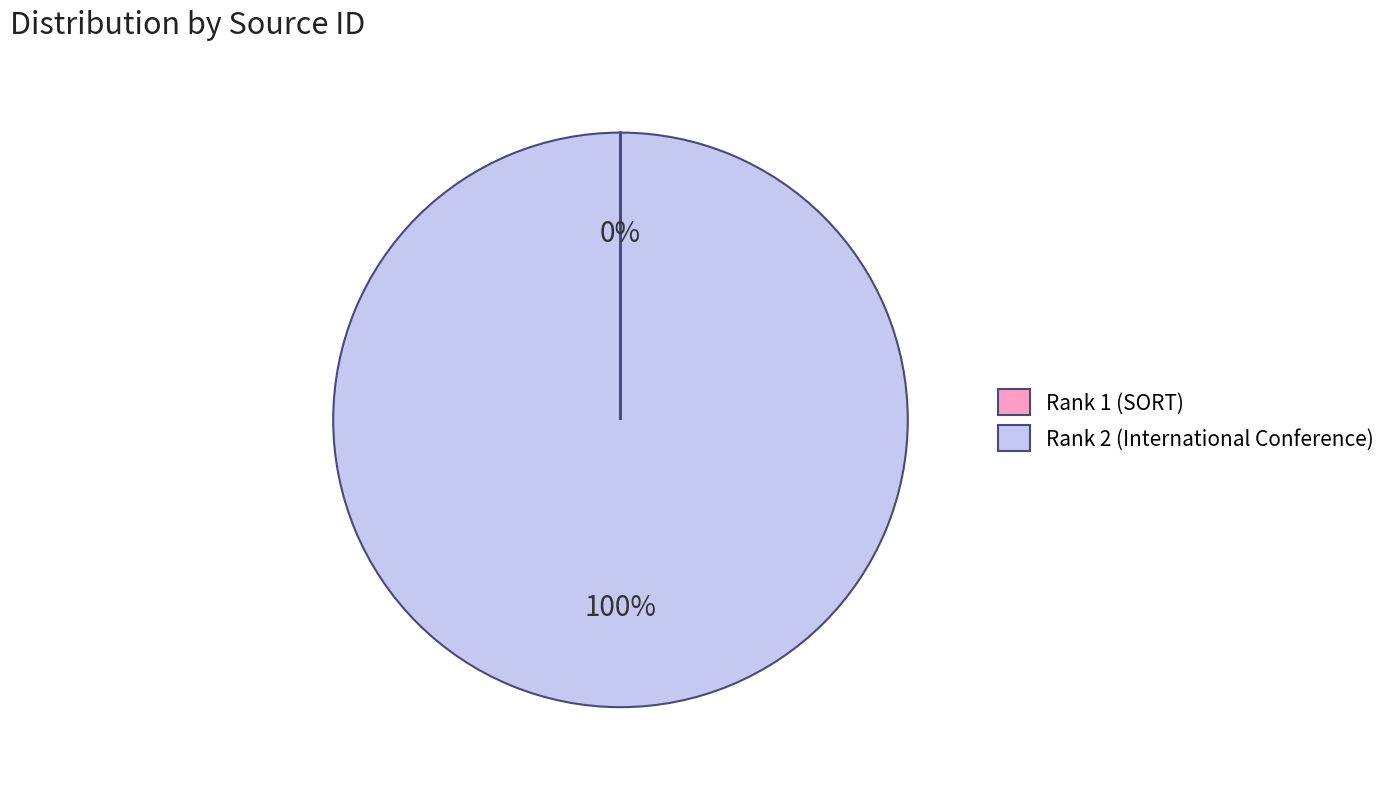

True or false: Rank 2 (International Conference) accounts for 100% of the total.

True